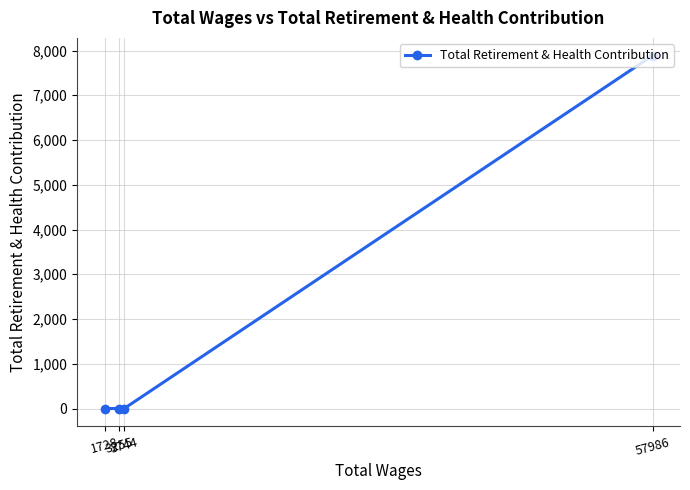

What is the maximum value shown in the chart?

7888